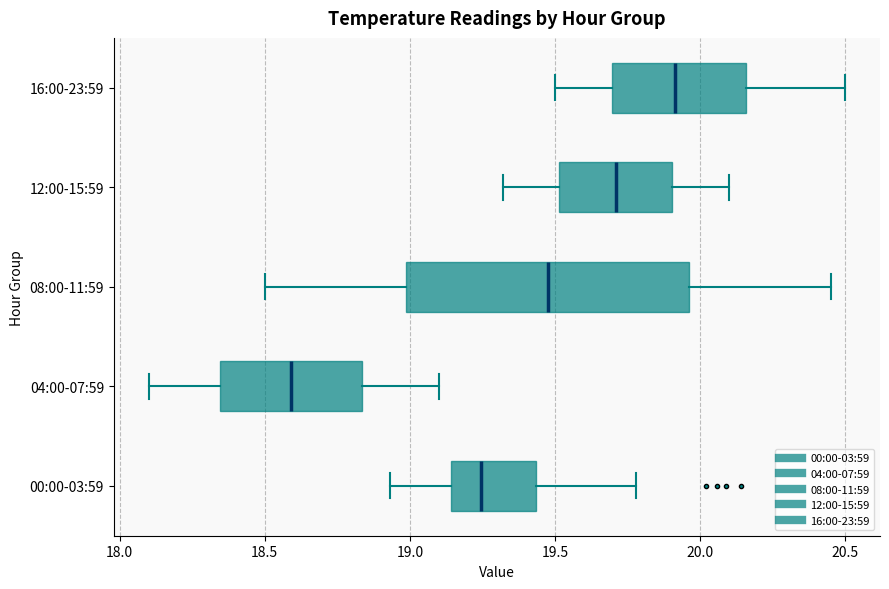

Reading bottom to top, read every box against the x-axis: the position of its median line, the range the box covers, and the ends of its whiskers. The values are not printed on the chart, so give them approximately, as read against the axis.

00:00-03:59: median 19.25, box 19.15 to 19.45, whiskers 18.95 to 19.80
04:00-07:59: median 18.60, box 18.35 to 18.85, whiskers 18.10 to 19.10
08:00-11:59: median 19.50, box 19.00 to 19.95, whiskers 18.50 to 20.45
12:00-15:59: median 19.70, box 19.50 to 19.90, whiskers 19.30 to 20.10
16:00-23:59: median 19.90, box 19.70 to 20.15, whiskers 19.50 to 20.50